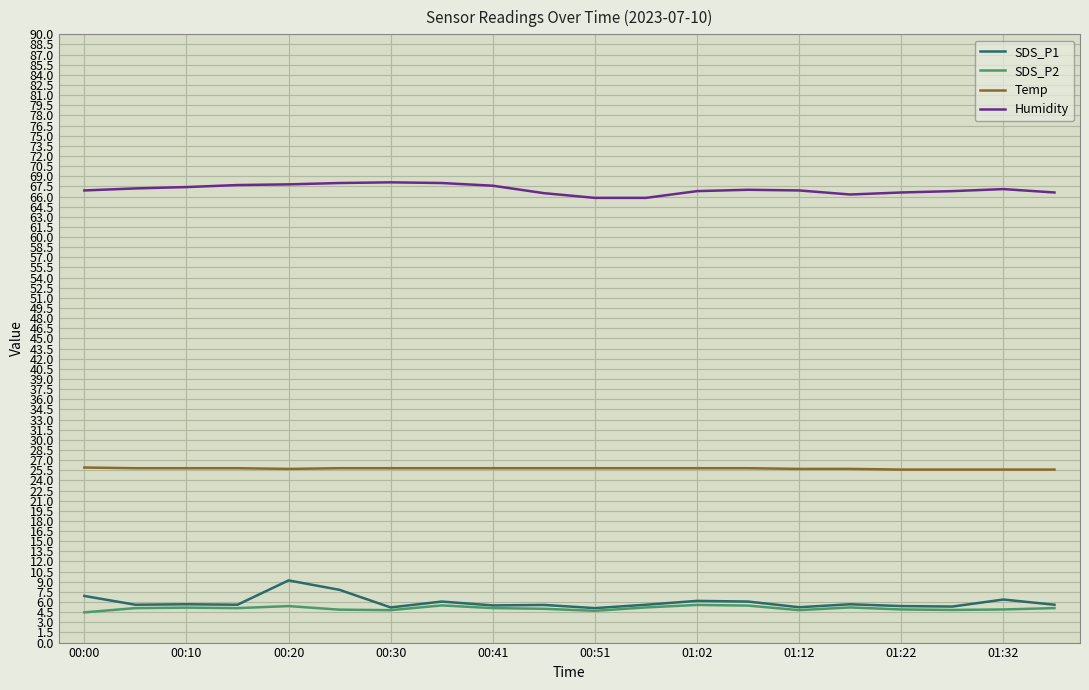

Rank the series by their maximum value, from highest to lowest.

Humidity, Temp, SDS_P1, SDS_P2